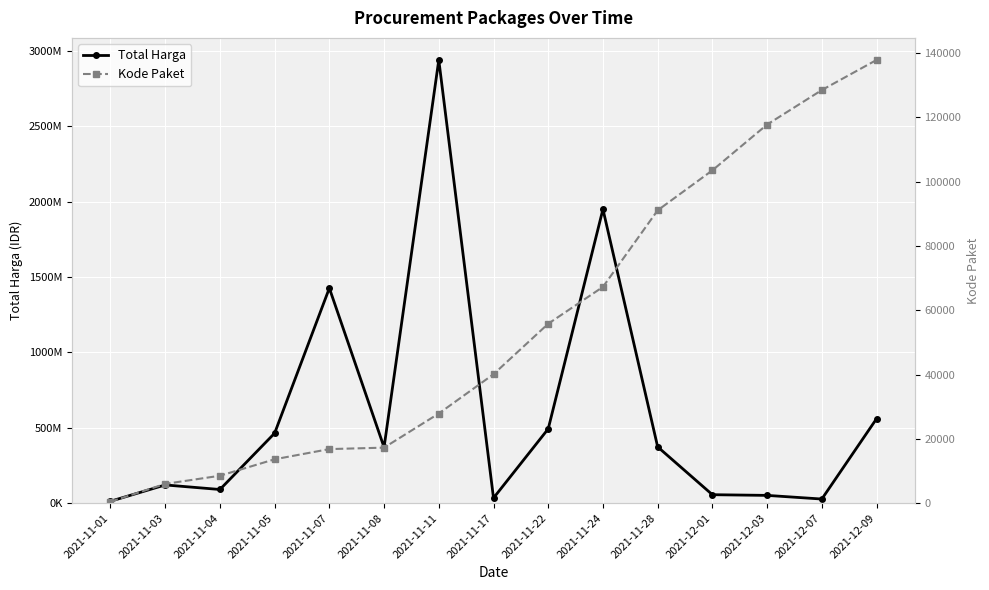

Between 2021-11-07 and 2021-11-08, which series saw the biggest shift?

Total Harga